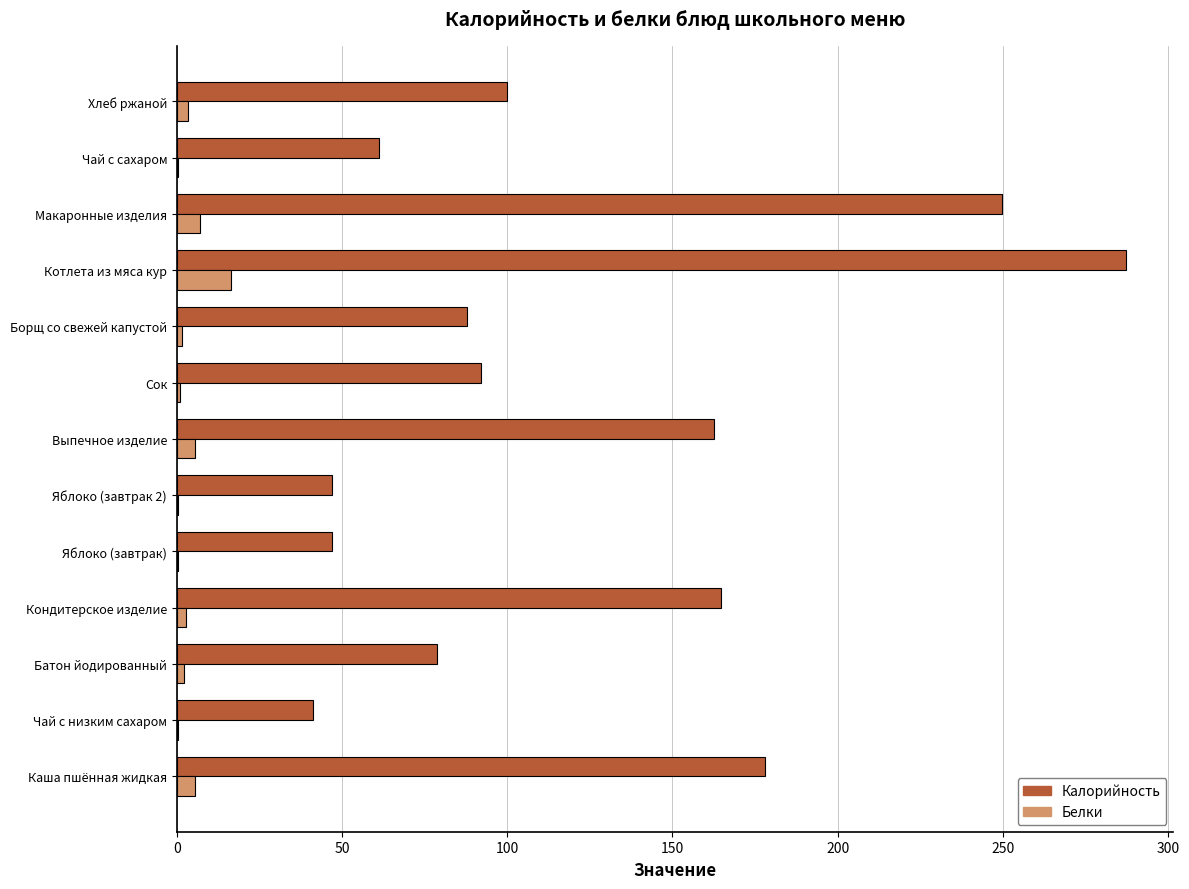

The value of Калорийность at Борщ со свежей капустой is 88.0. True or false?

True